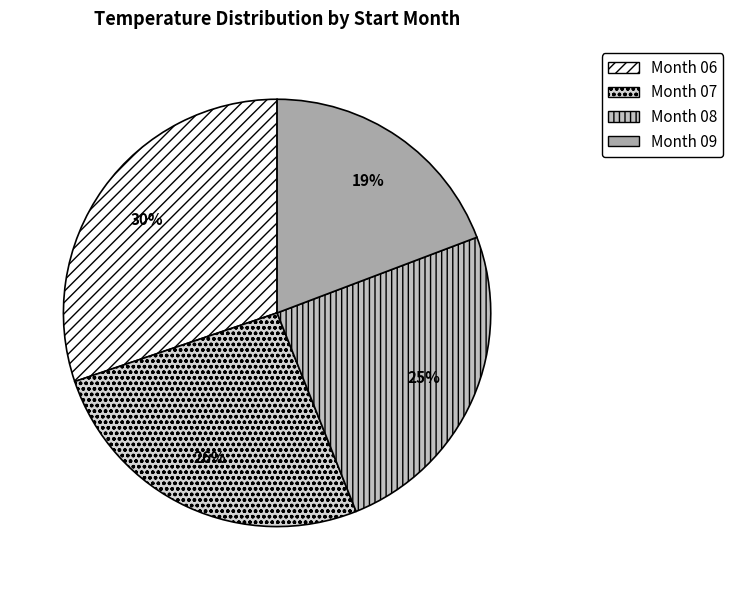

How many segments does this pie chart have?

4